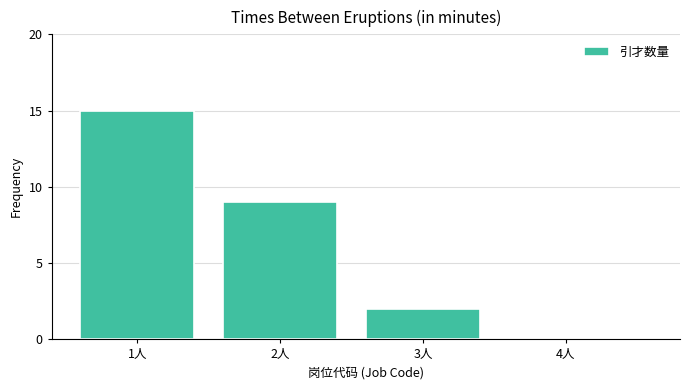

Reading right to left, extract all data points from this chart.

4人=0	3人=2	2人=9	1人=15